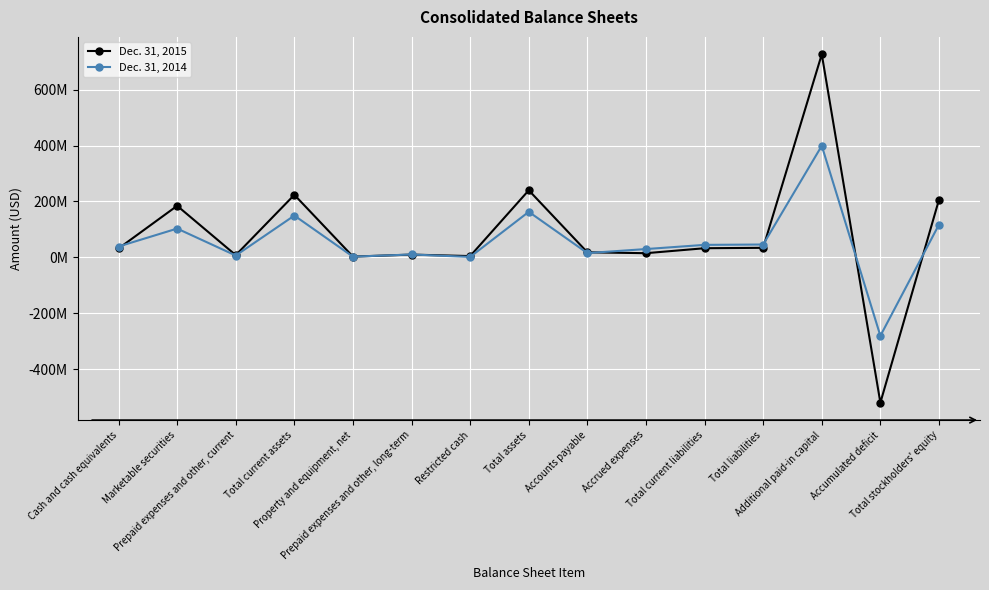

Is this an area chart (filled region under the line)?

No